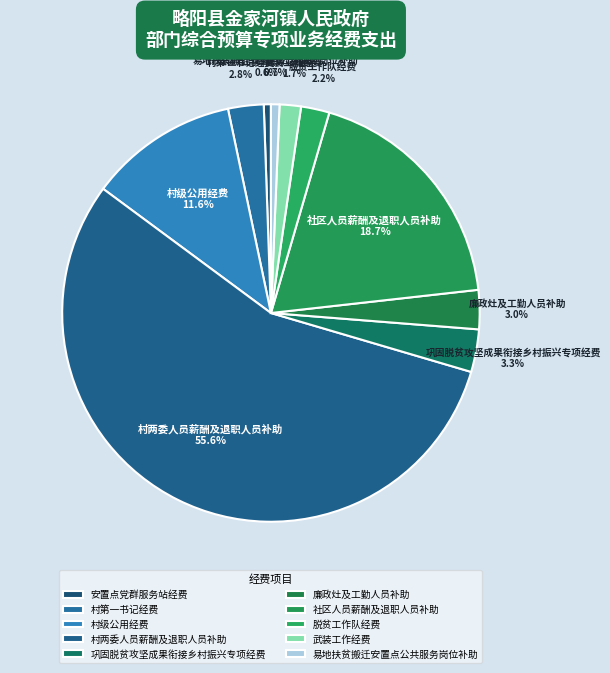

Is 村两委人员薪酬及退职人员补助 the majority of the pie?

Yes